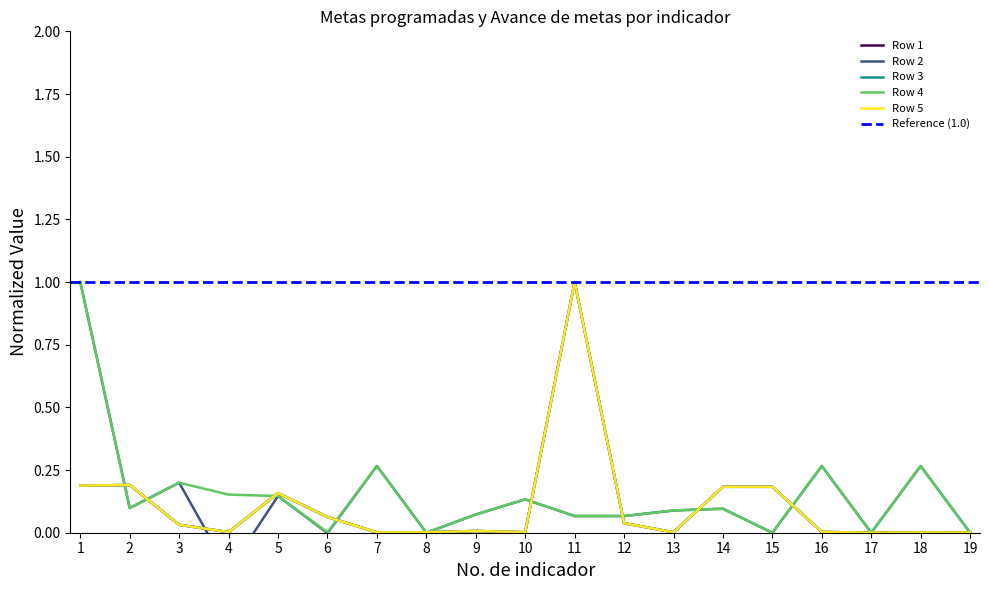

What is the maximum value for Row 5?

1.0